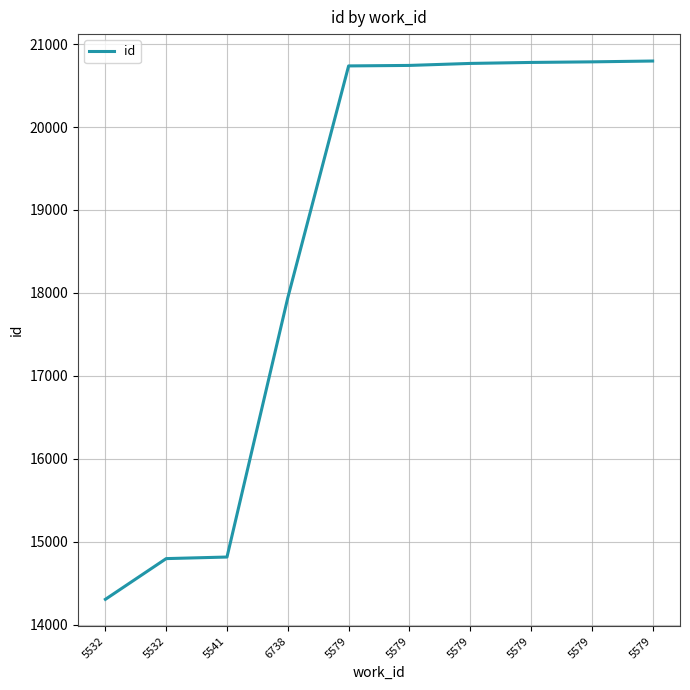

What is the sum of all values?

186466